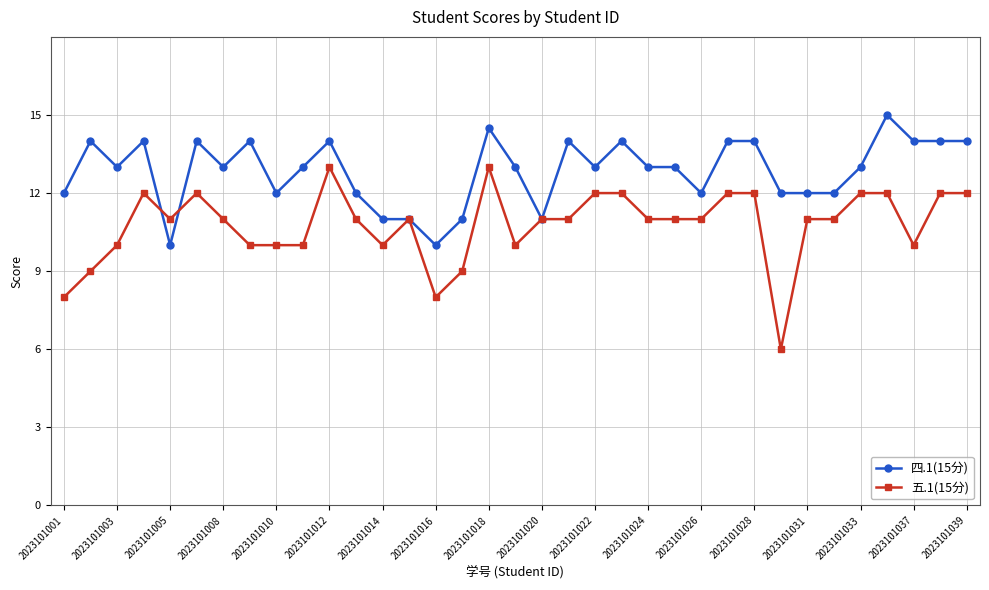

Count the number of data series in this chart.

2